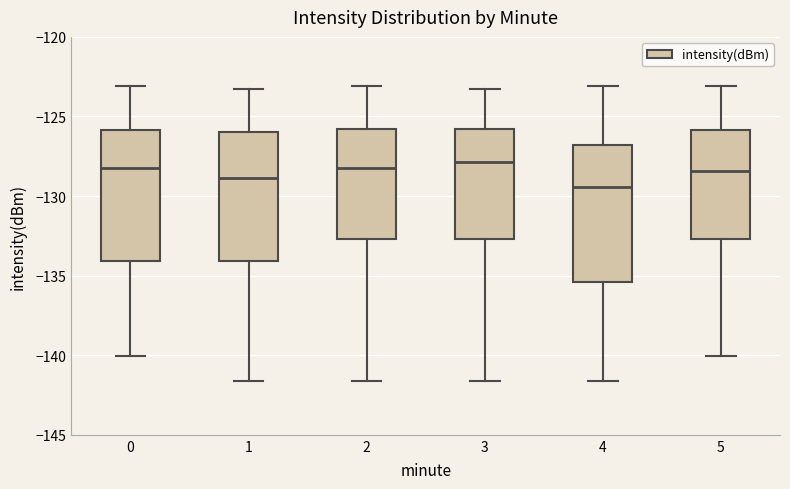

Which box's median line is the lowest?

4